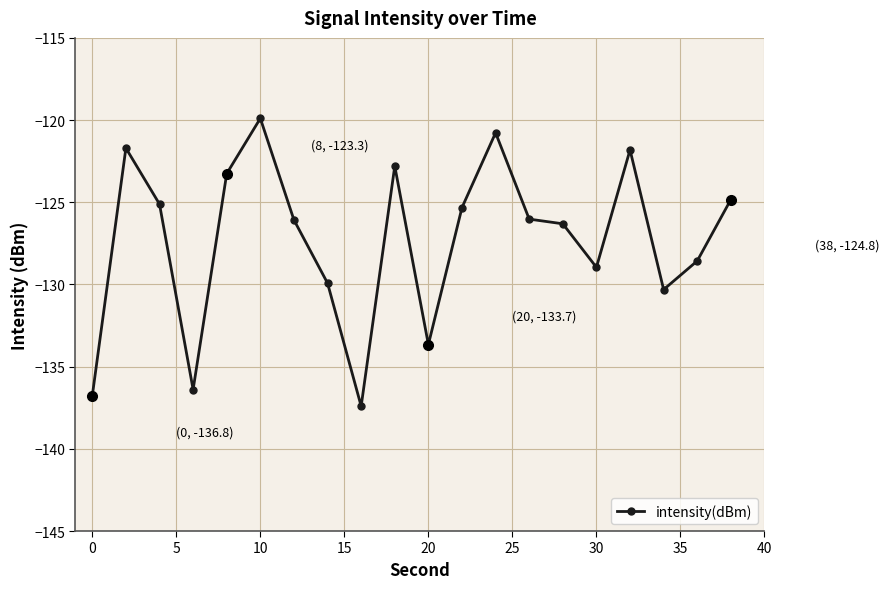

How many data points are less than -126?

11